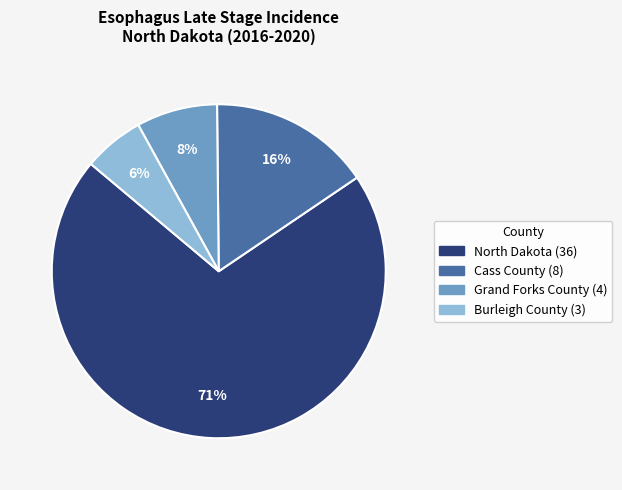

Is there a majority slice in this chart?

Yes